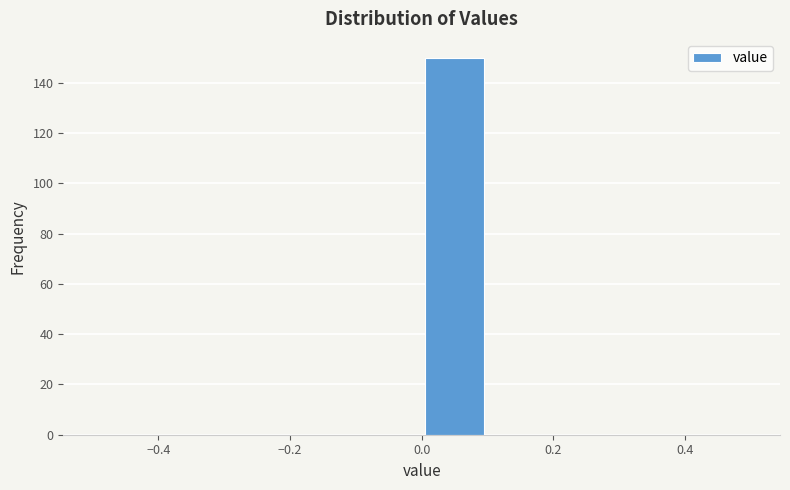

Reading left to right, list every bar in this chart as the range it spans on the x-axis followed by its height. The values are not printed on the chart, so give them approximately, as read against the axis.

-0.5 to -0.4: 0
-0.4 to -0.3: 0
-0.3 to -0.2: 0
-0.2 to -0.1: 0
-0.1 to 0.0: 0
0.0 to 0.1: 150
0.1 to 0.2: 0
0.2 to 0.3: 0
0.3 to 0.4: 0
0.4 to 0.5: 0